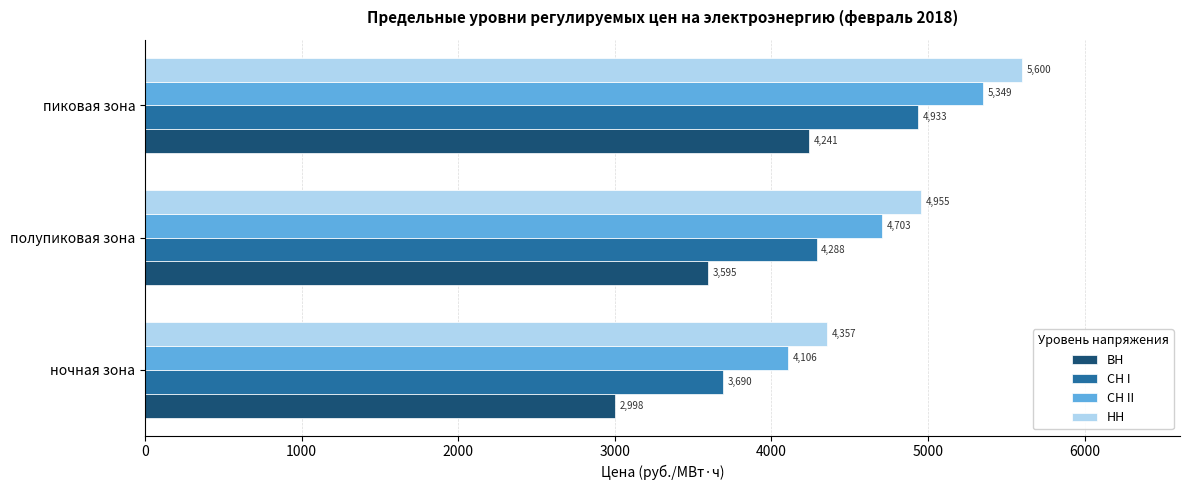

What is the difference between the maximum and minimum values in the ВН series?

1243.1